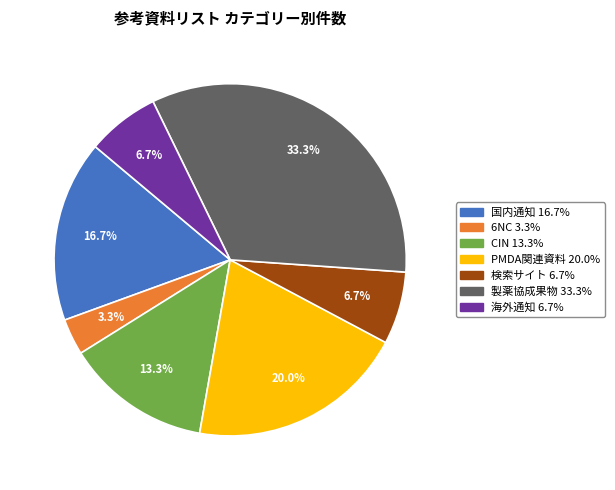

True or false: 製薬協成果物 accounts for 40% of the total.

False